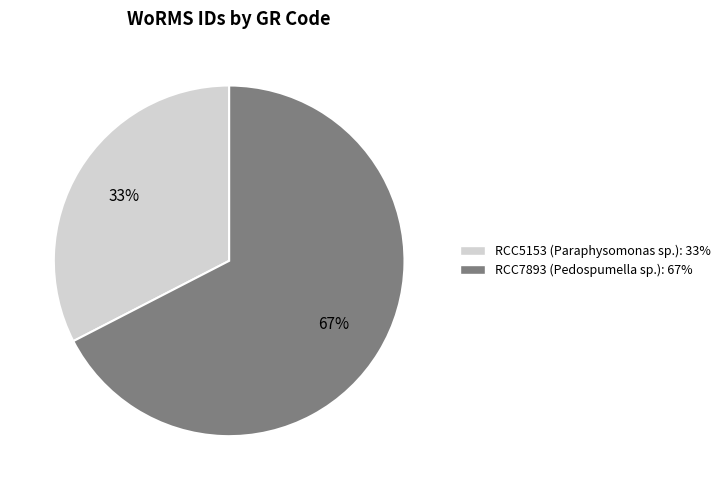

Is there any slice that represents more than half of the pie?

Yes